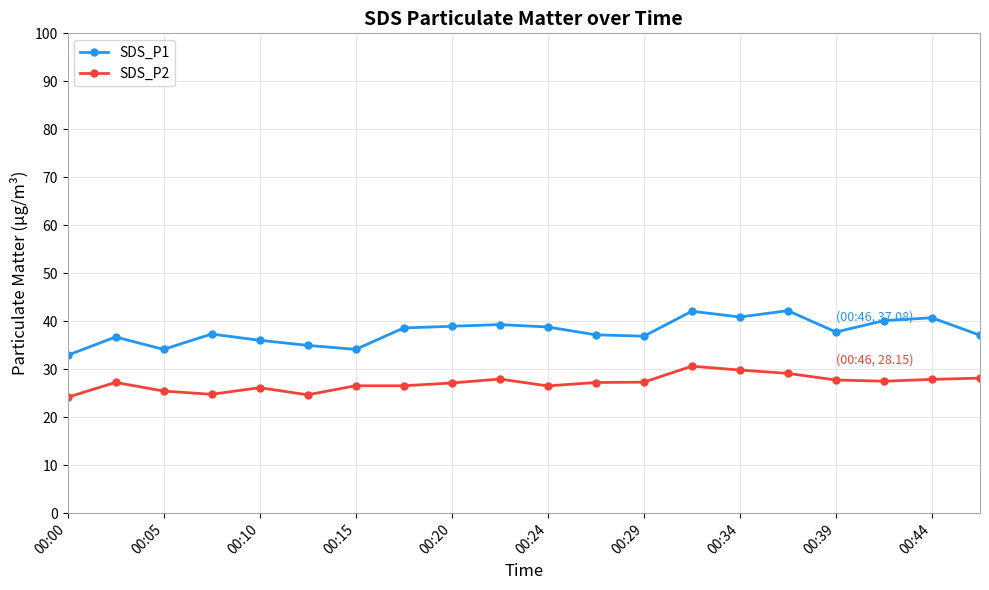

Which series has the widest spread of values?

SDS_P1